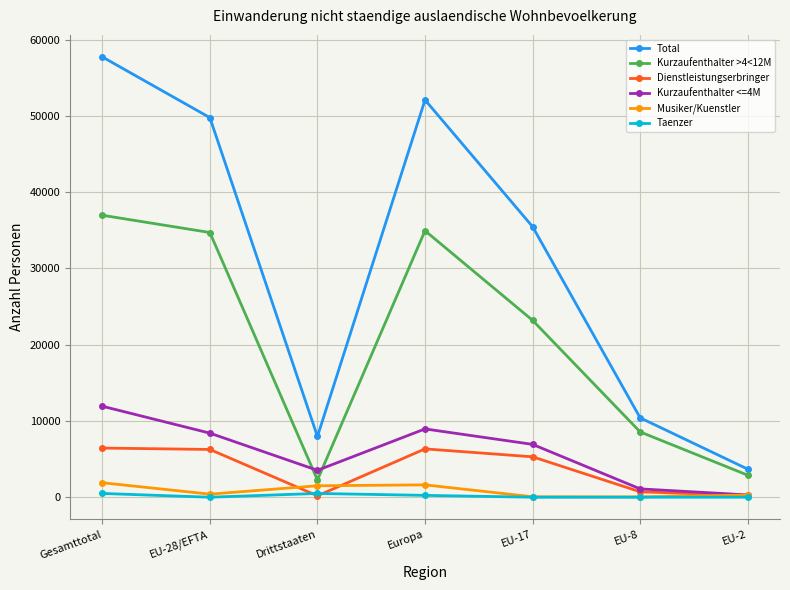

True or false: Total and Dienstleistungserbringer intersect in this chart.

False